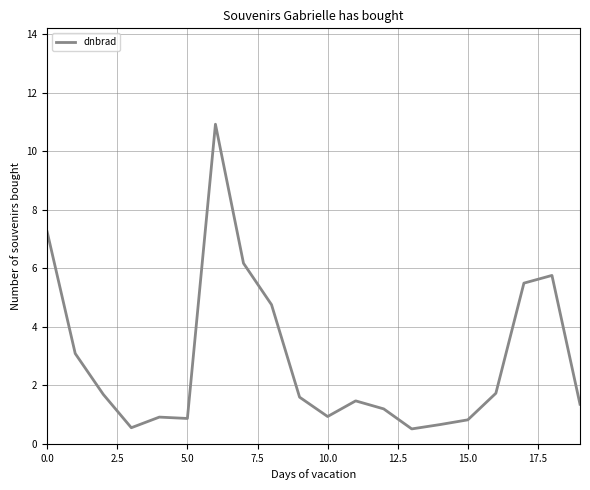

What is the average value?

2.9